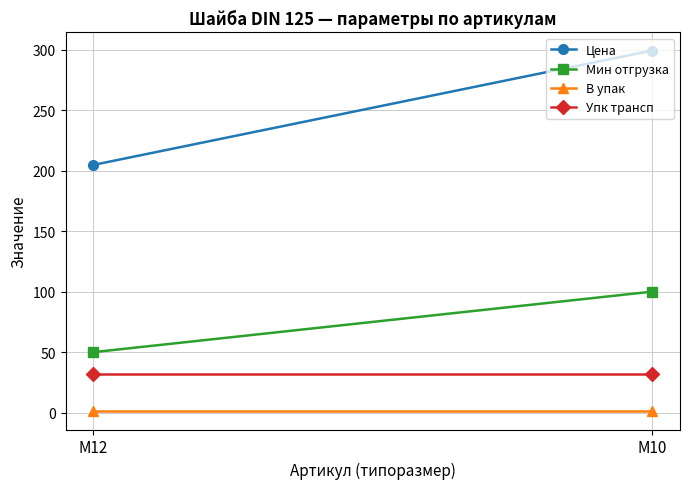

What is the value of the В упак point at the 1st from the left?

1.0